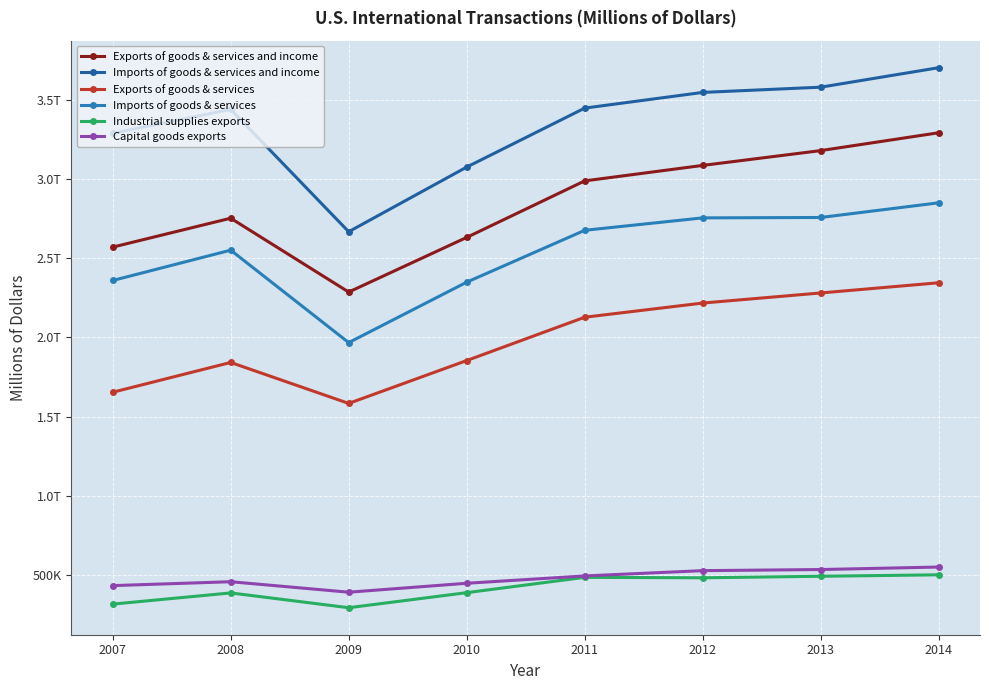

Reading left to right, extract all data points from this chart.

Exports of goods & services and income: 2569492	2751949	2285922	2630799	2987571	3085260	3178744	3291353
Imports of goods & services and income: 3288135	3438590	2666714	3074729	3446914	3546009	3578998	3701981
Exports of goods & services: 1653548	1841612	1583053	1853606	2127021	2216540	2280194	2344528
Imports of goods & services: 2358922	2550339	1966827	2348263	2675646	2754145	2756586	2849239
Industrial supplies exports: 316284	386917	293540	388561	485258	482423	492050	501269
Capital goods exports: 433019	457655	391498	447839	494202	527524	534552	550310